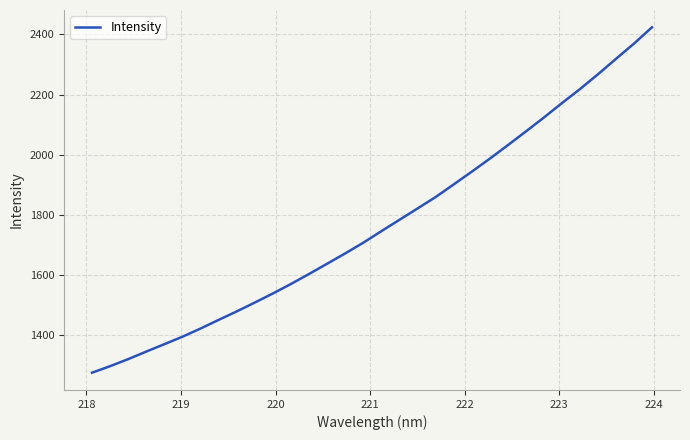

What is the minimum value shown in the chart?

1276.3